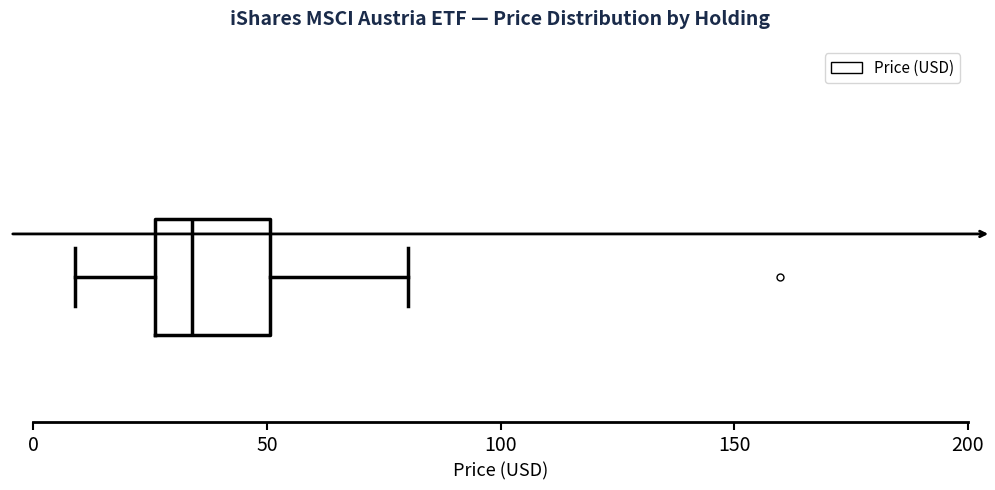

Read this box plot against the x-axis: the position of the median line, the range covered by the box, and the ends of both whiskers. The values are not printed on the chart, so give them approximately, as read against the axis.

median 35, box 25 to 50, whiskers 10 to 80